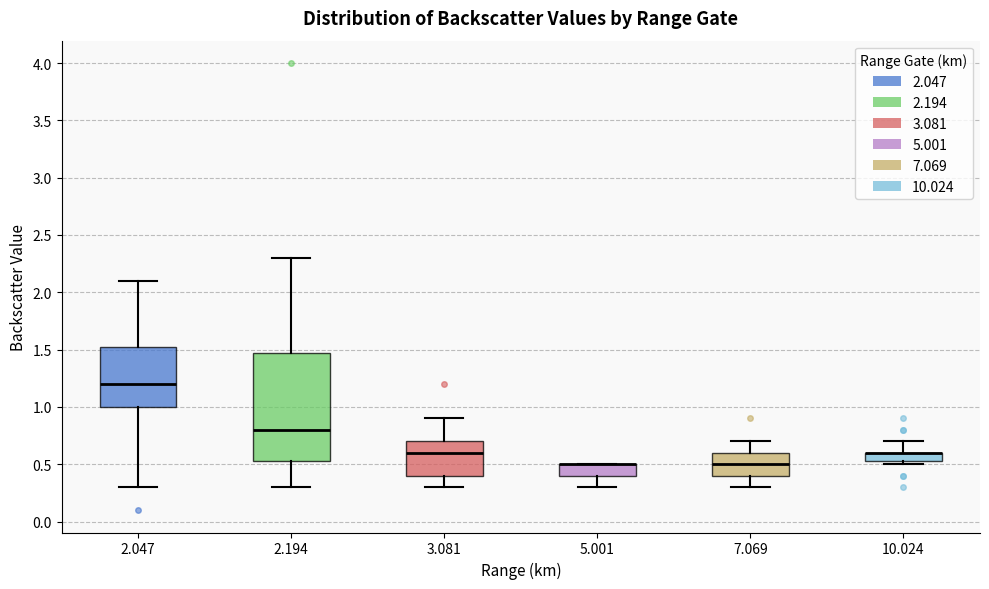

Which box is the tallest, from its lower edge to its upper edge?

2.194